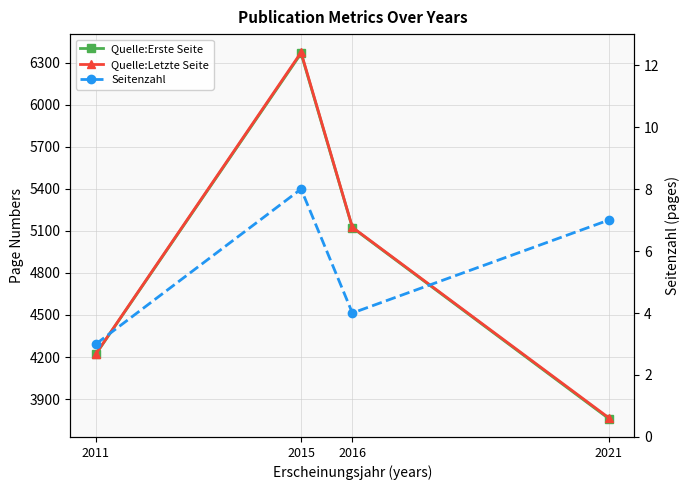

What is the difference between the second highest and minimum values in the Quelle:Letzte Seite series?

1360